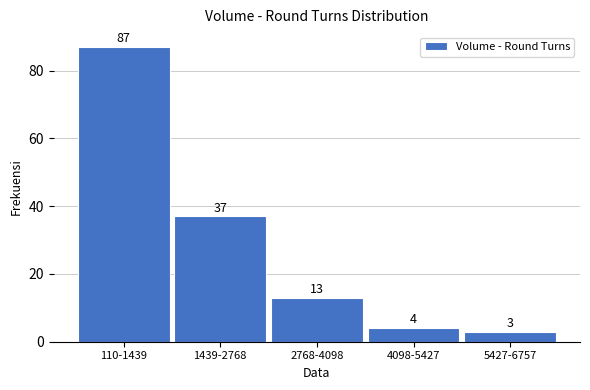

Reading left to right, extract all data points from this chart.

110-1439=87	1439-2768=37	2768-4098=13	4098-5427=4	5427-6757=3